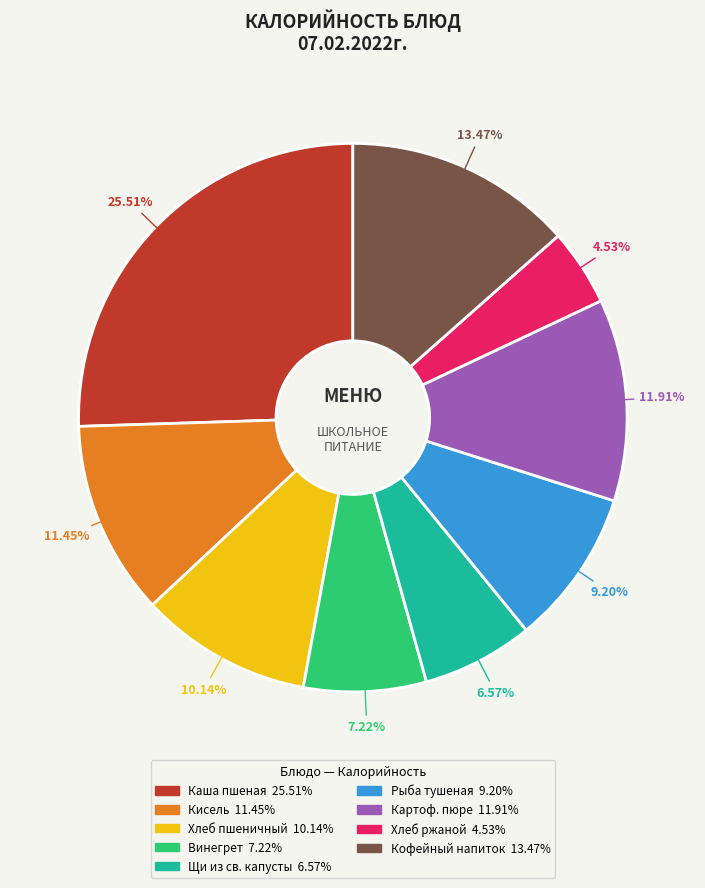

Does any single category account for the majority?

No